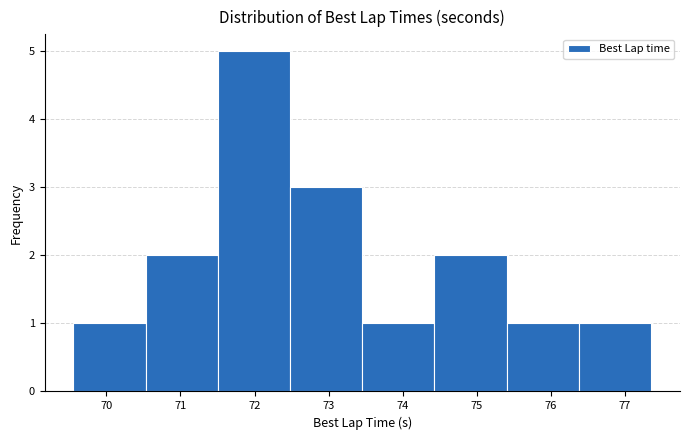

What is the height of the bar covering 70.5 to 71.5 on the x-axis? Neither the bar edges nor the heights are printed on the chart, so give them approximately, as read against the axes.

2